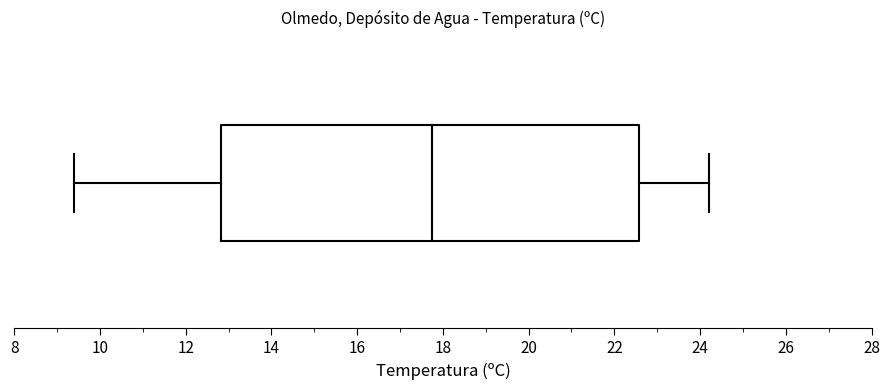

Transcribe this box plot: give where the median line is, the range the box spans, and where the two whiskers end, as read against the x-axis. The values are not printed on the chart, so give them approximately, as read against the axis.

median 17.8, box 12.8 to 22.6, whiskers 9.4 to 24.2